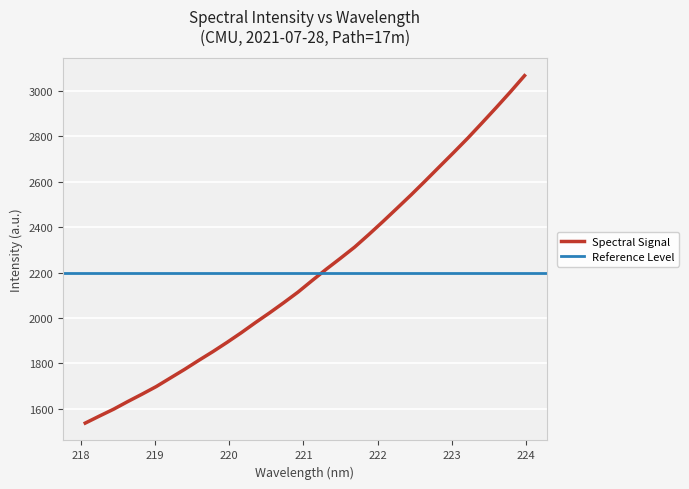

What is the minimum value shown in the chart?

1537.5